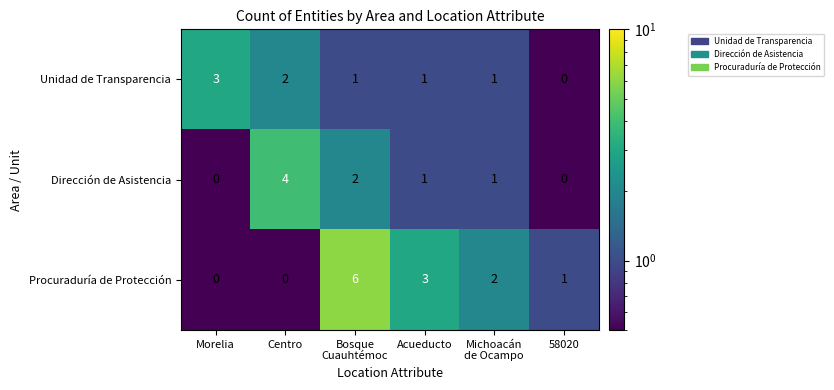

Reading left to right, list all the values displayed in this chart.

Unidad de Transparencia: 3	2	1	1	1	0
Dirección de Asistencia: 0	4	2	1	1	0
Procuraduría de Protección: 0	0	6	3	2	1